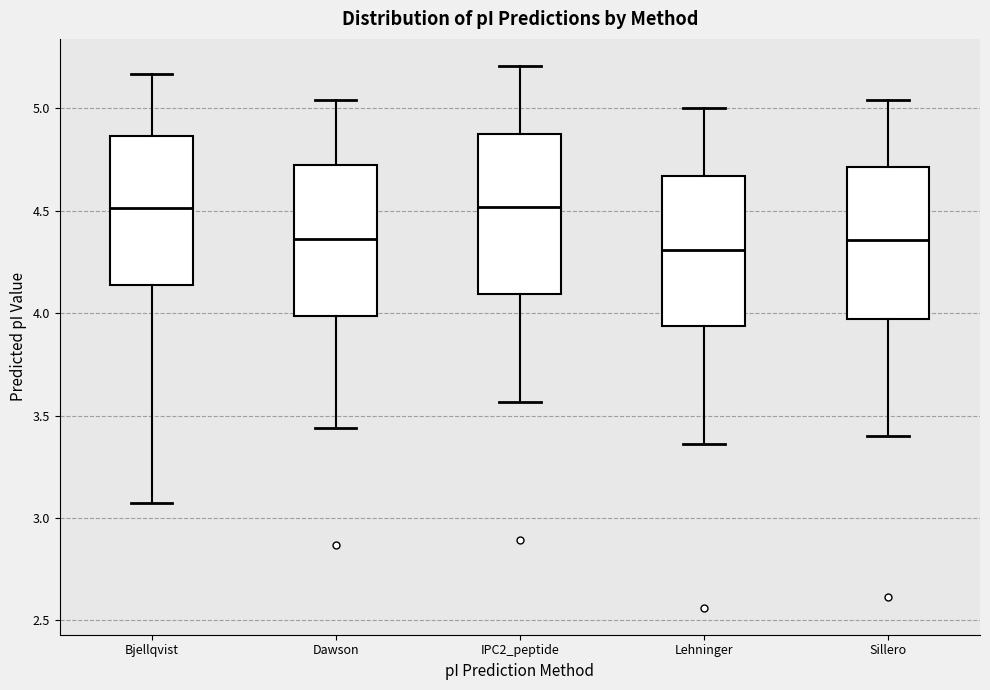

Reading left to right, transcribe this box plot: for each box, give where its median line is, the range the box spans, and where its two whiskers end, as read against the y-axis. The values are not printed on the chart, so give them approximately, as read against the axis.

Bjellqvist: median 4.50, box 4.15 to 4.85, whiskers 3.05 to 5.15
Dawson: median 4.35, box 4.00 to 4.70, whiskers 3.45 to 5.05
IPC2_peptide: median 4.50, box 4.10 to 4.85, whiskers 3.55 to 5.20
Lehninger: median 4.30, box 3.95 to 4.65, whiskers 3.35 to 5.00
Sillero: median 4.35, box 3.95 to 4.70, whiskers 3.40 to 5.05